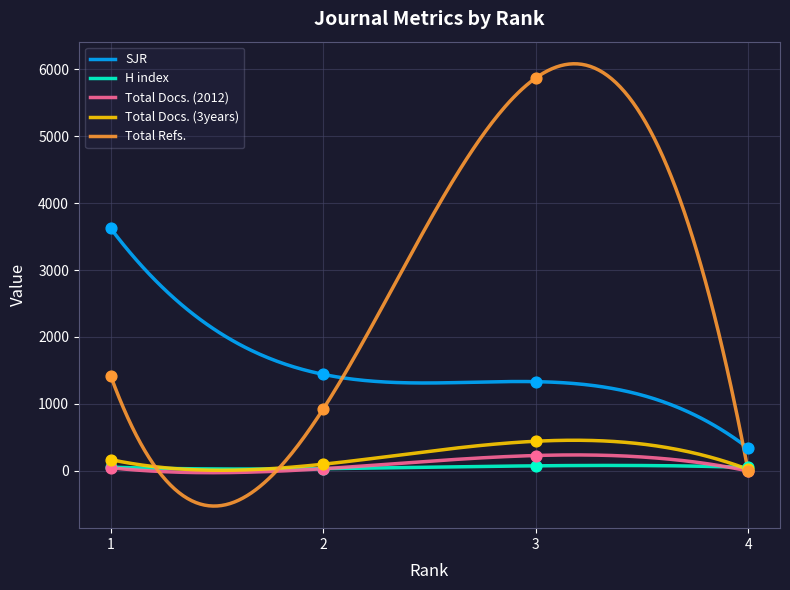

What are all the series names shown in the legend?

SJR, H index, Total Docs. (2012), Total Docs. (3years), Total Refs.